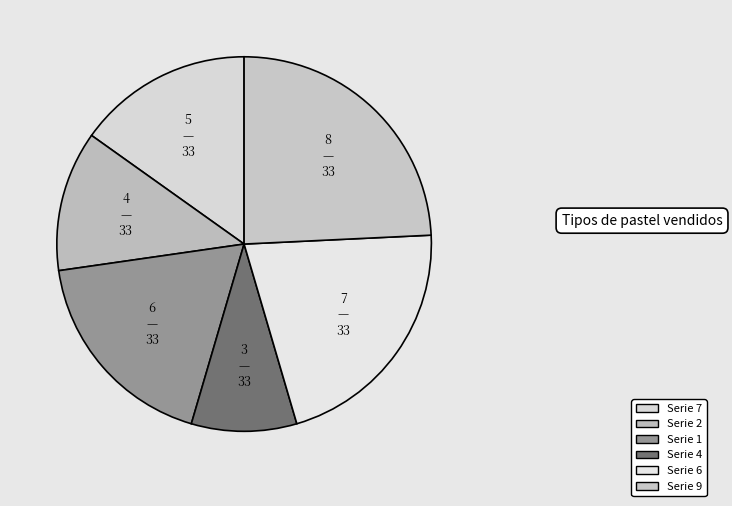

Is there a majority slice in this chart?

No